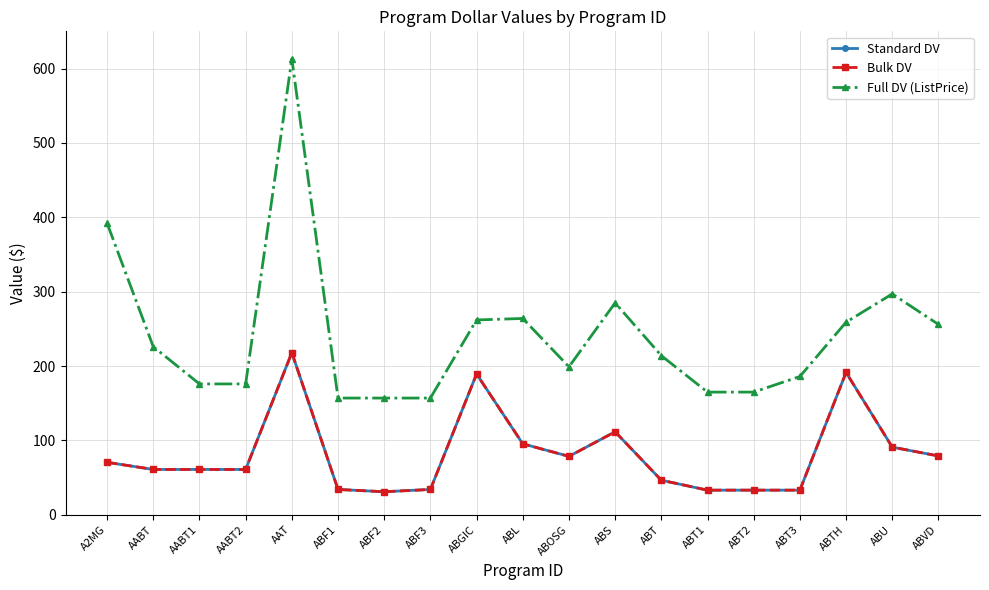

What is the sum of the Bulk DV values at ABOSG and ABTH?

270.0